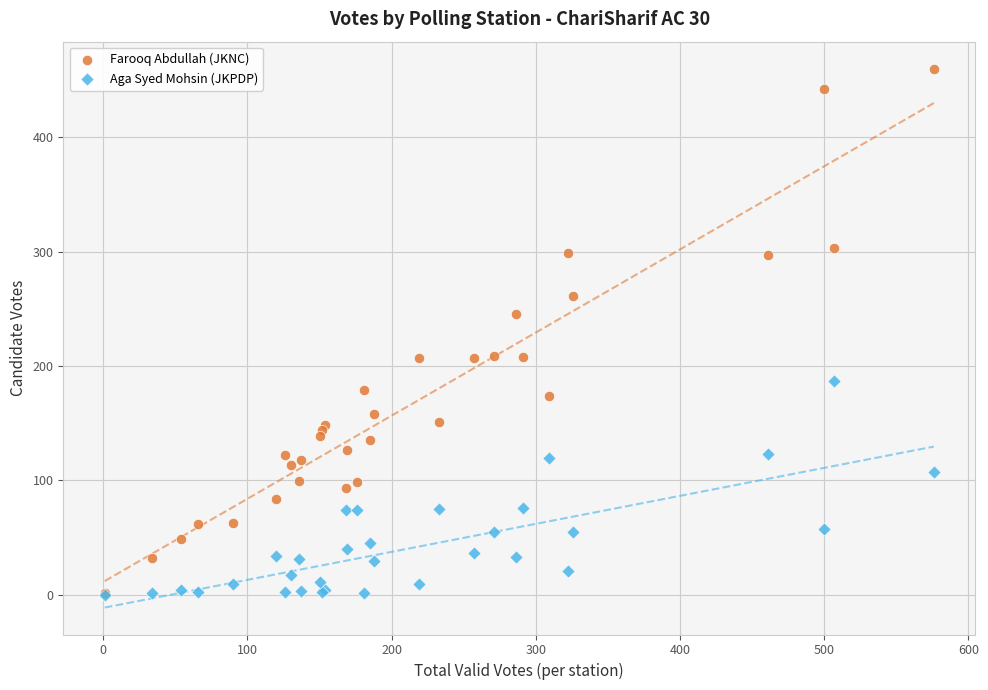

In the Farooq Abdullah (JKNC) series, what Y value is closest to 230?

245